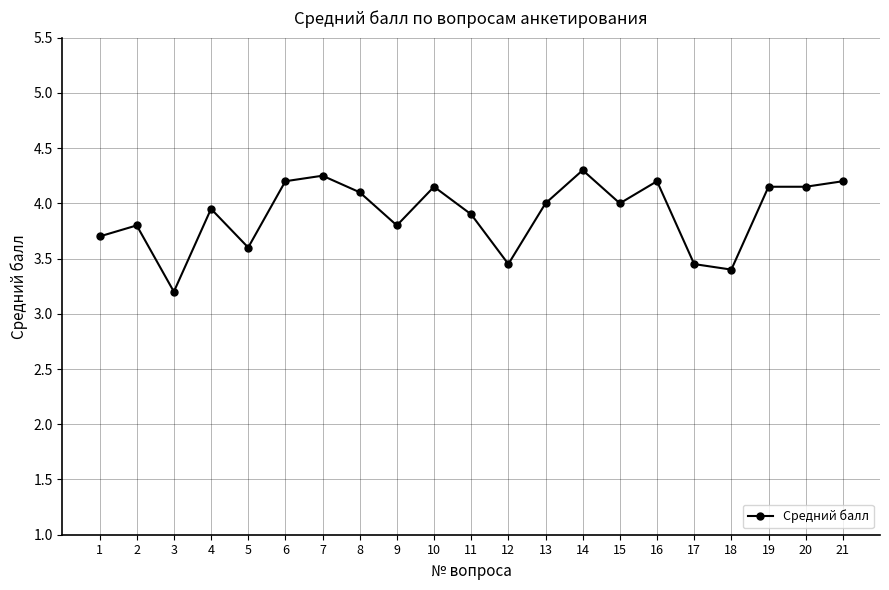

At which label does the data first exceed 4?

6